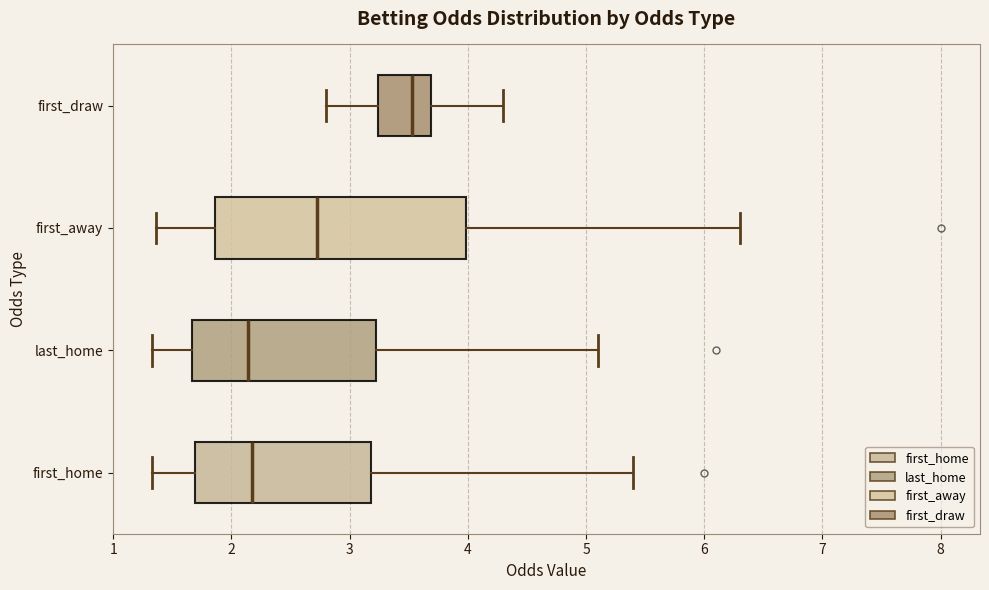

Reading bottom to top, transcribe this box plot: for each box, give where its median line is, the range the box spans, and where its two whiskers end, as read against the x-axis. The values are not printed on the chart, so give them approximately, as read against the axis.

first_home: median 2.2, box 1.7 to 3.2, whiskers 1.3 to 5.4
last_home: median 2.1, box 1.7 to 3.2, whiskers 1.3 to 5.1
first_away: median 2.7, box 1.9 to 4.0, whiskers 1.4 to 6.3
first_draw: median 3.5, box 3.2 to 3.7, whiskers 2.8 to 4.3